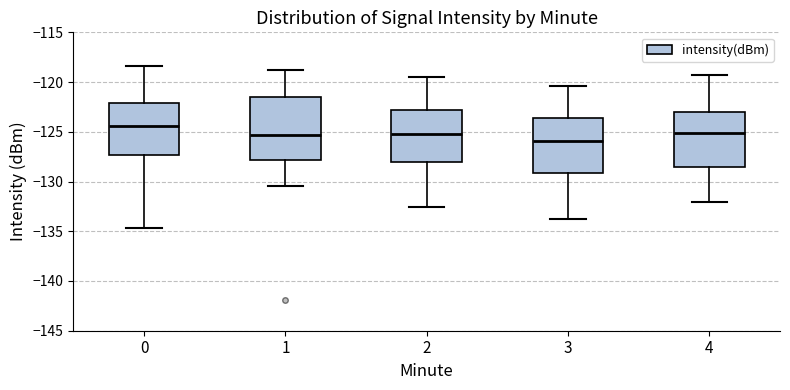

Reading left to right, transcribe this box plot: for each box, give where its median line is, the range the box spans, and where its two whiskers end, as read against the y-axis. The values are not printed on the chart, so give them approximately, as read against the axis.

0: median -124.5, box -127.5 to -122.0, whiskers -134.5 to -118.5
1: median -125.5, box -128.0 to -121.5, whiskers -130.5 to -119.0
2: median -125.0, box -128.0 to -123.0, whiskers -132.5 to -119.5
3: median -126.0, box -129.0 to -123.5, whiskers -134.0 to -120.5
4: median -125.0, box -128.5 to -123.0, whiskers -132.0 to -119.5